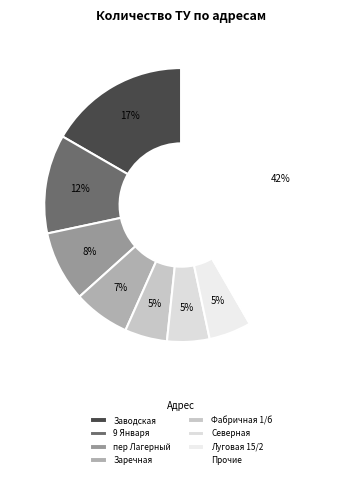

How many slices are in this pie chart?

8